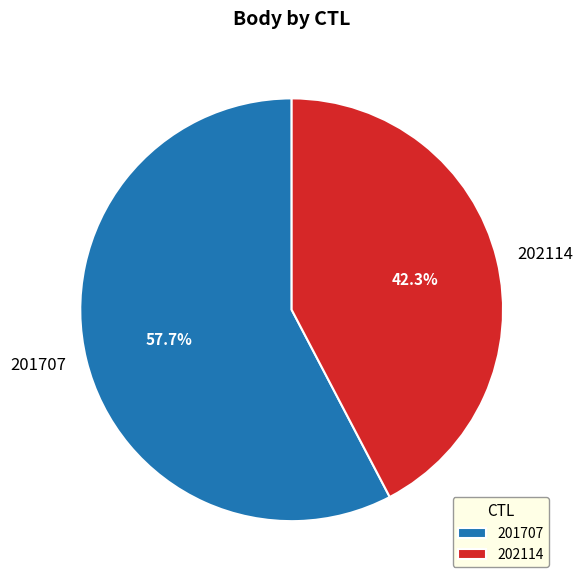

Is it true that 202114 is 42% of the pie?

True